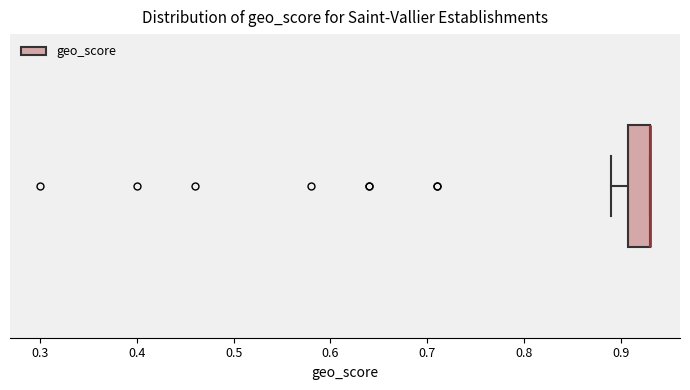

Transcribe this box plot: give where the median line is, the range the box spans, and where the two whiskers end, as read against the x-axis. The values are not printed on the chart, so give them approximately, as read against the axis.

median 0.93 (drawn on the box's right edge), box 0.91 to 0.93, whiskers 0.89 to 0.93